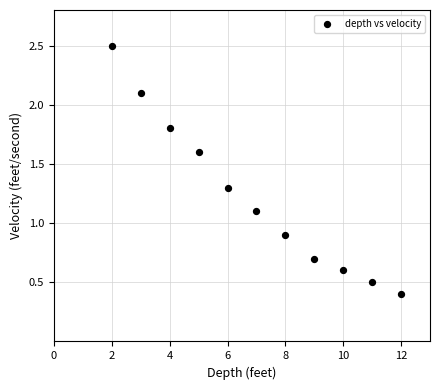

What is the range of X values (max minus min)?

10.0